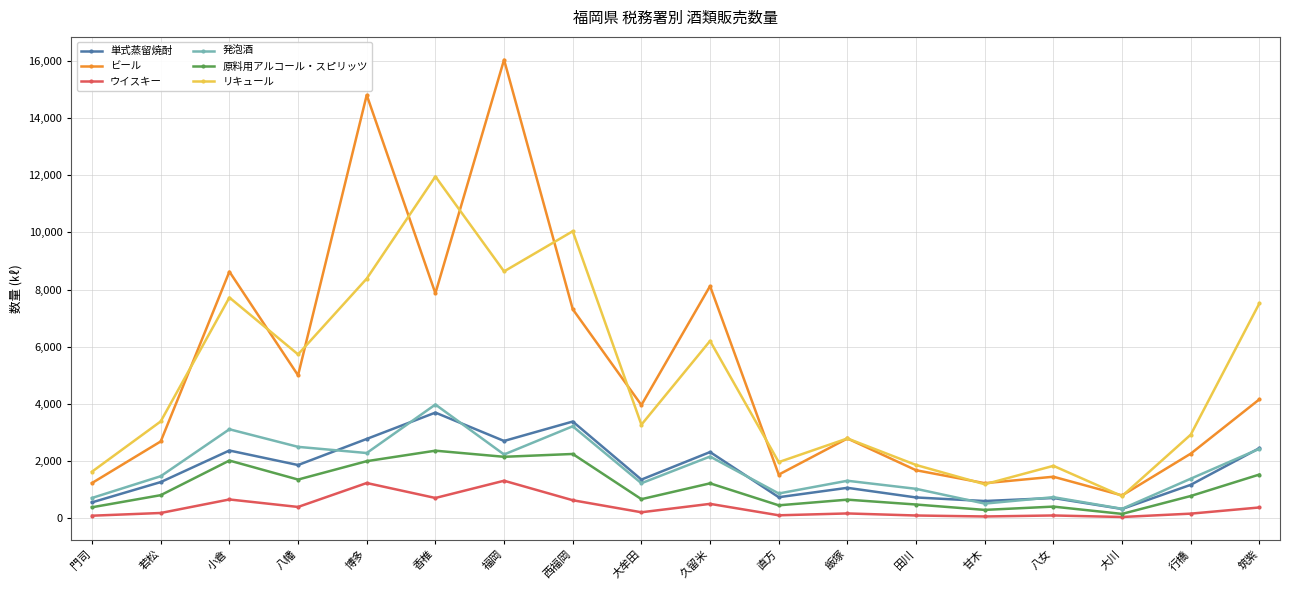

True or false: リキュール has more than 2 interior local peaks.

True